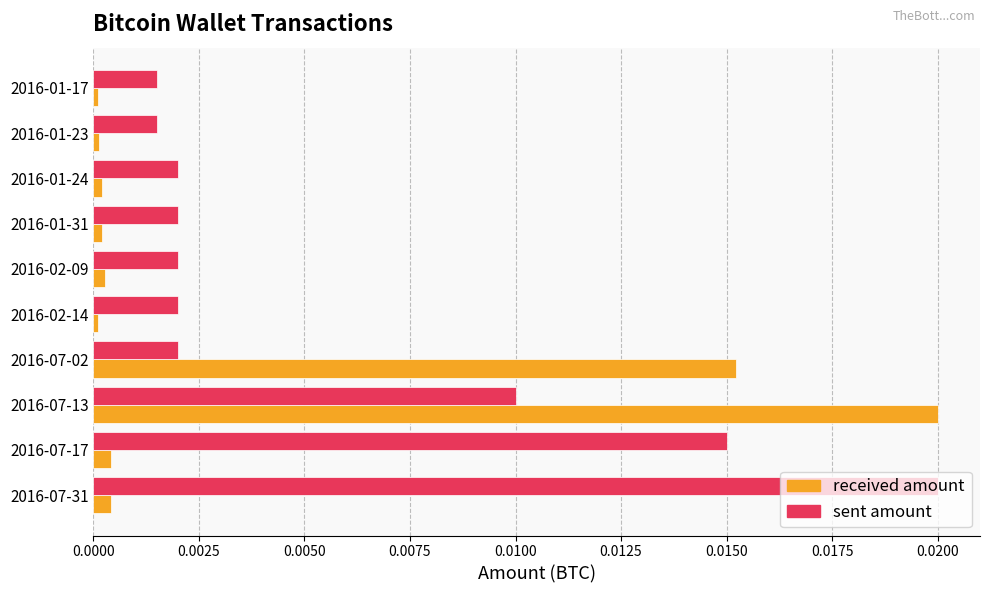

The value of sent amount at 2016-02-14 is 0.0. True or false?

True